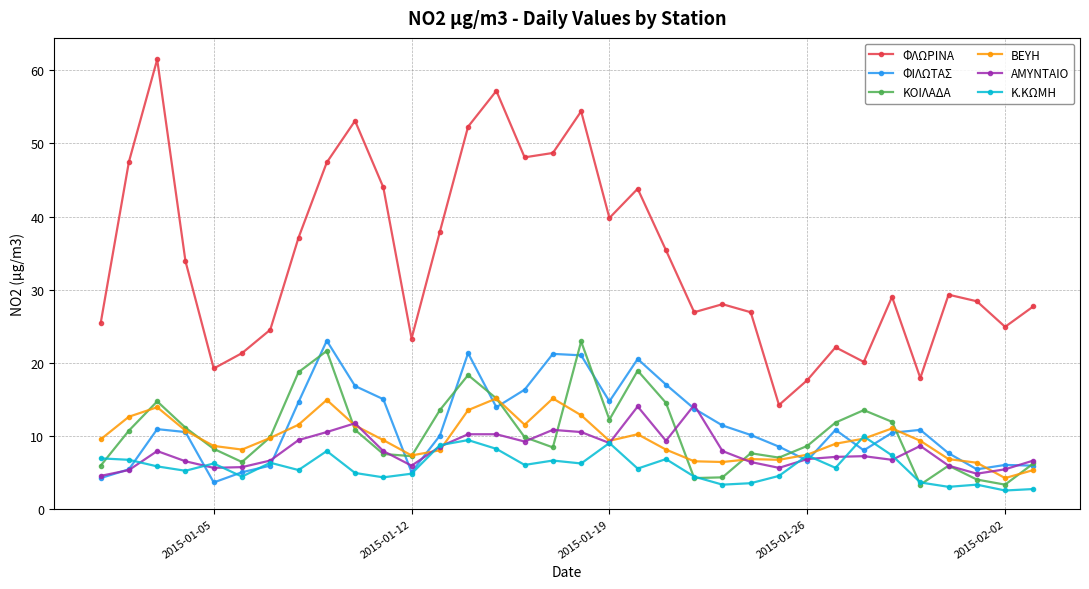

What is the greatest value displayed?

61.5